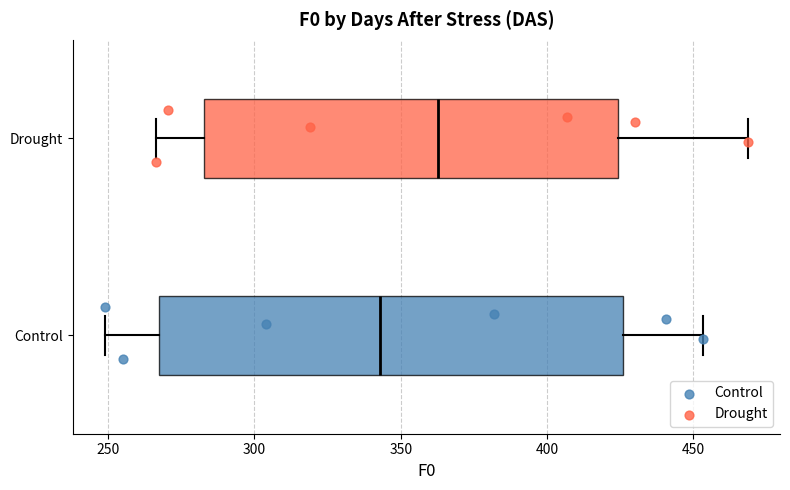

Reading bottom to top, read every box against the x-axis: the position of its median line, the range the box covers, and the ends of its whiskers. The values are not printed on the chart, so give them approximately, as read against the axis.

Control: median 345, box 265 to 425, whiskers 250 to 455
Drought: median 365, box 285 to 425, whiskers 265 to 470